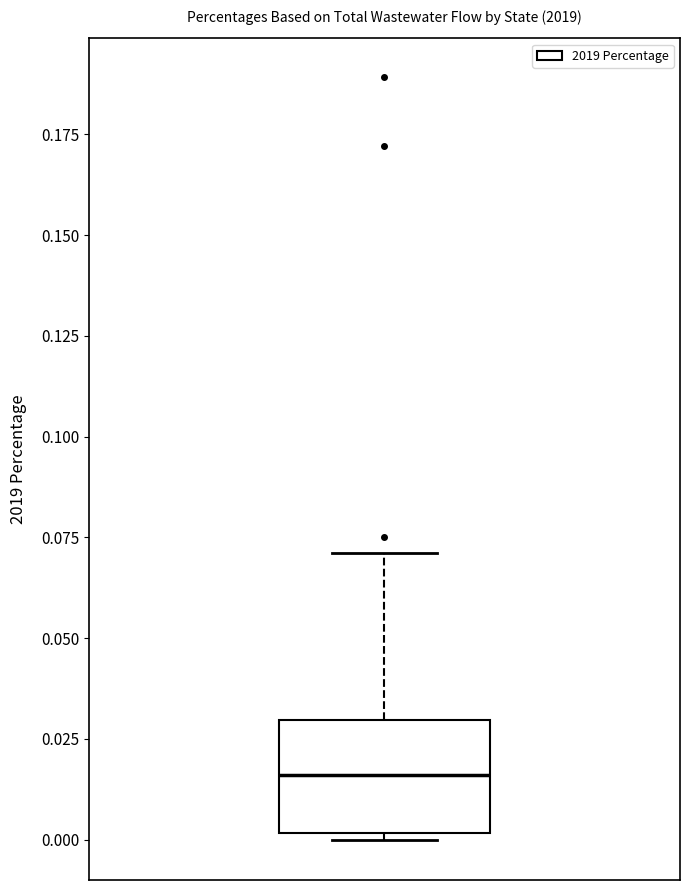

Where is the lower edge of the box on the y-axis? The values are not printed on the chart, so give them approximately, as read against the axis.

0.000